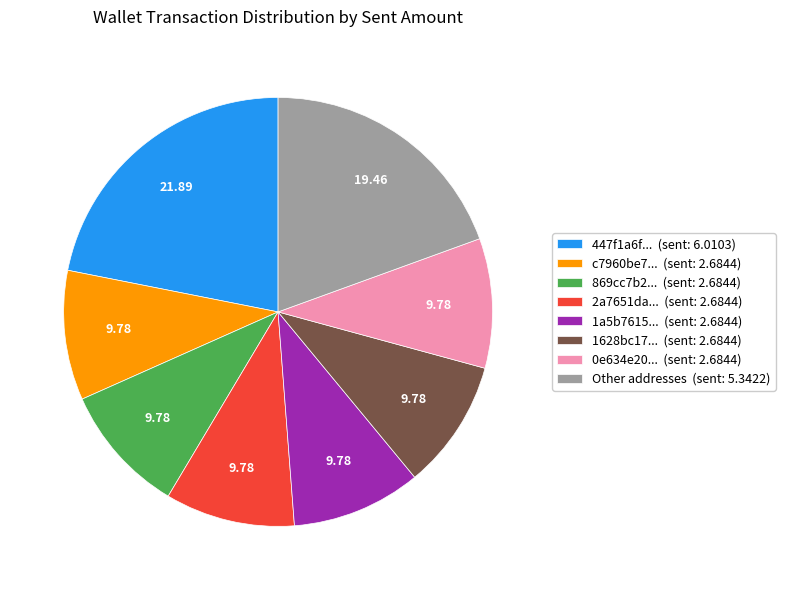

Is there any slice that represents more than half of the pie?

No